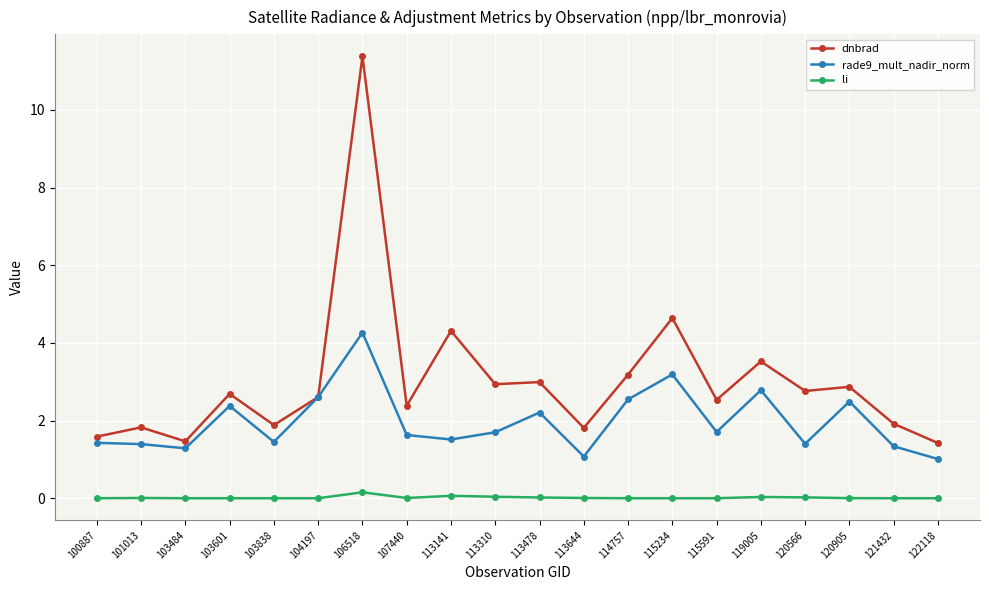

What is the value of the dnbrad point at the 17th from the left?

2.8